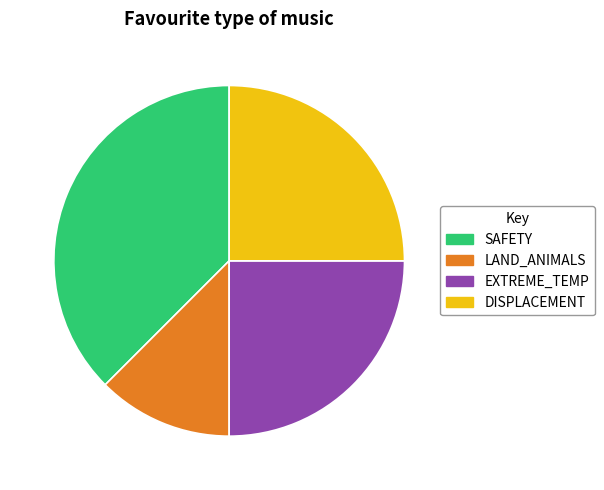

Is there a majority slice in this chart?

No